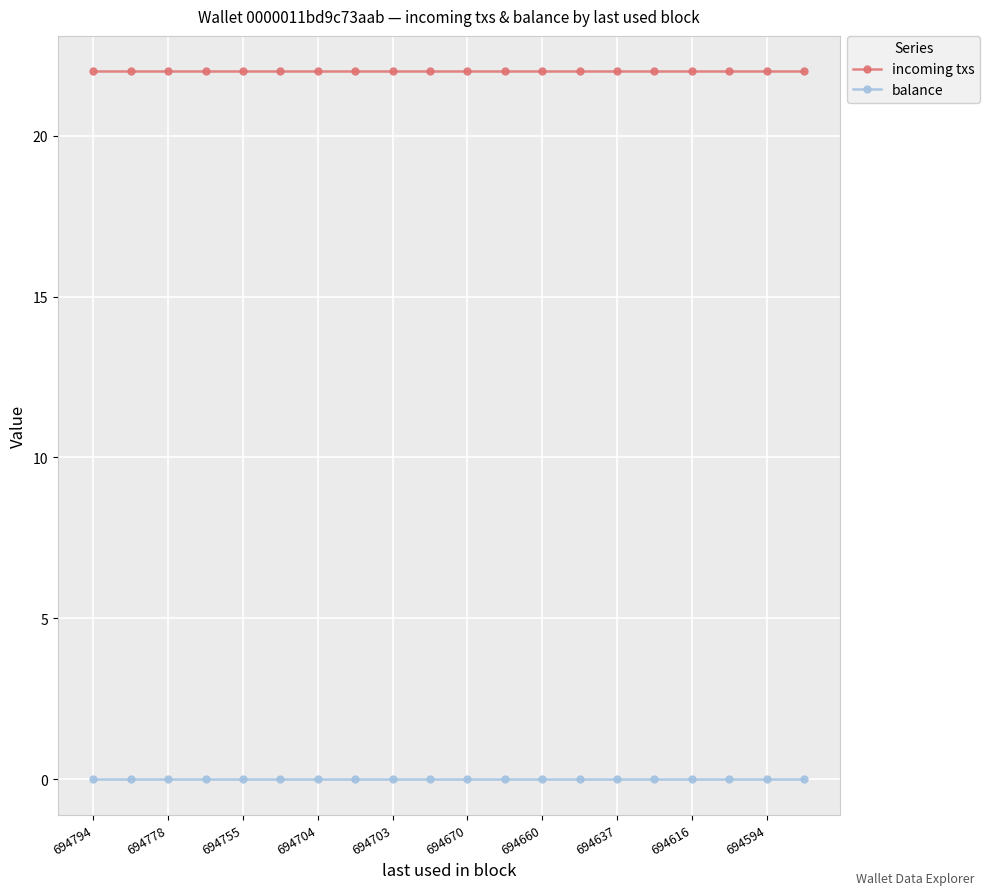

What is the value of the incoming txs point at the 4th from the left?

22